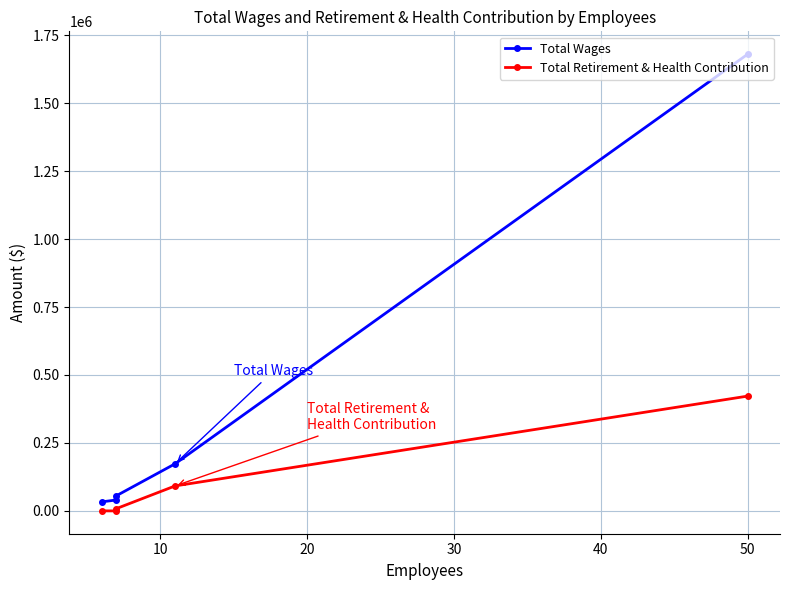

How many series are shown in this chart?

2